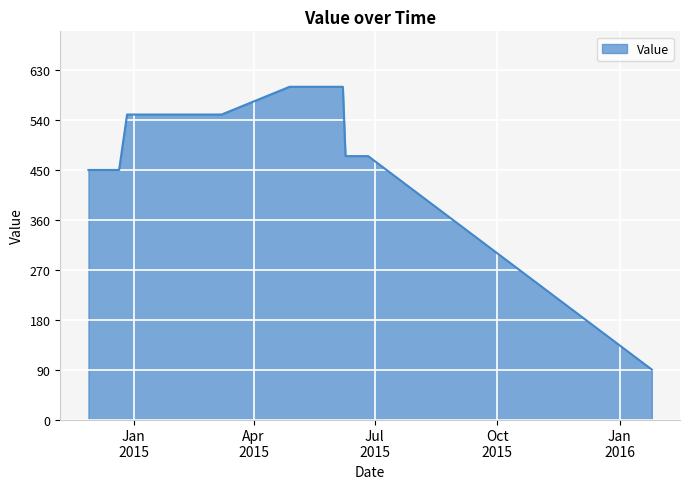

What is the difference between the second highest and second lowest values?

150